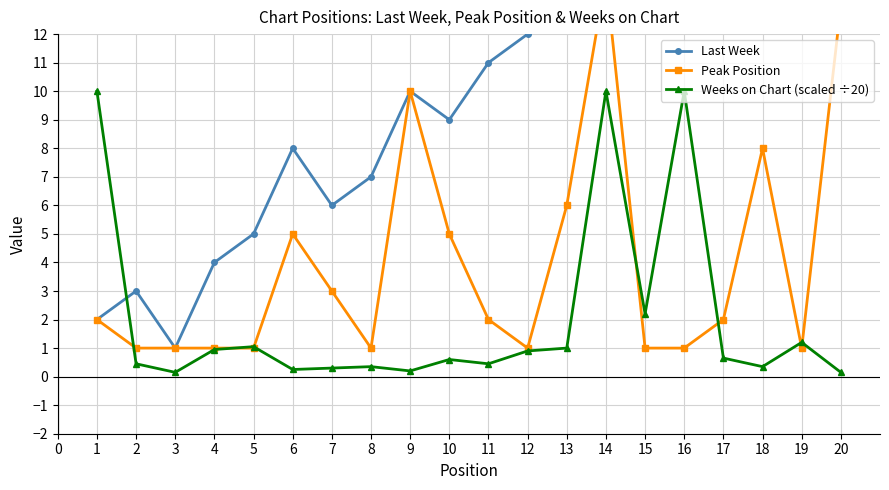

True or false: Last Week and Peak Position cross at least once.

False